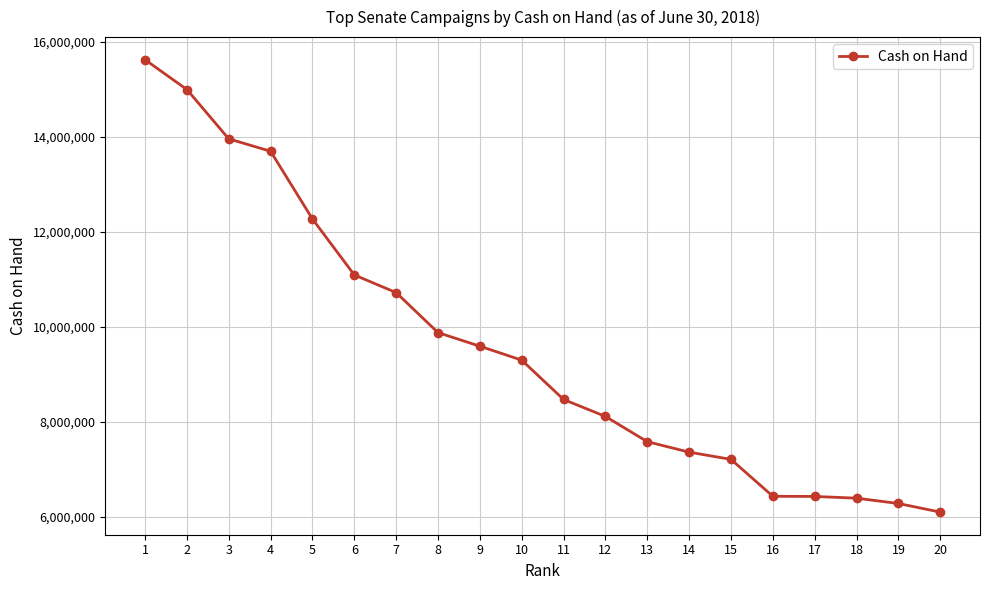

What is the value of the 10th point from the left?

9299365